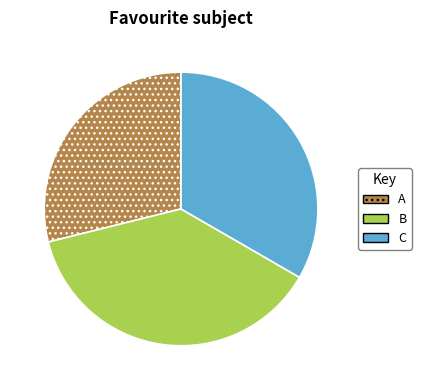

Which slice is the largest?

B